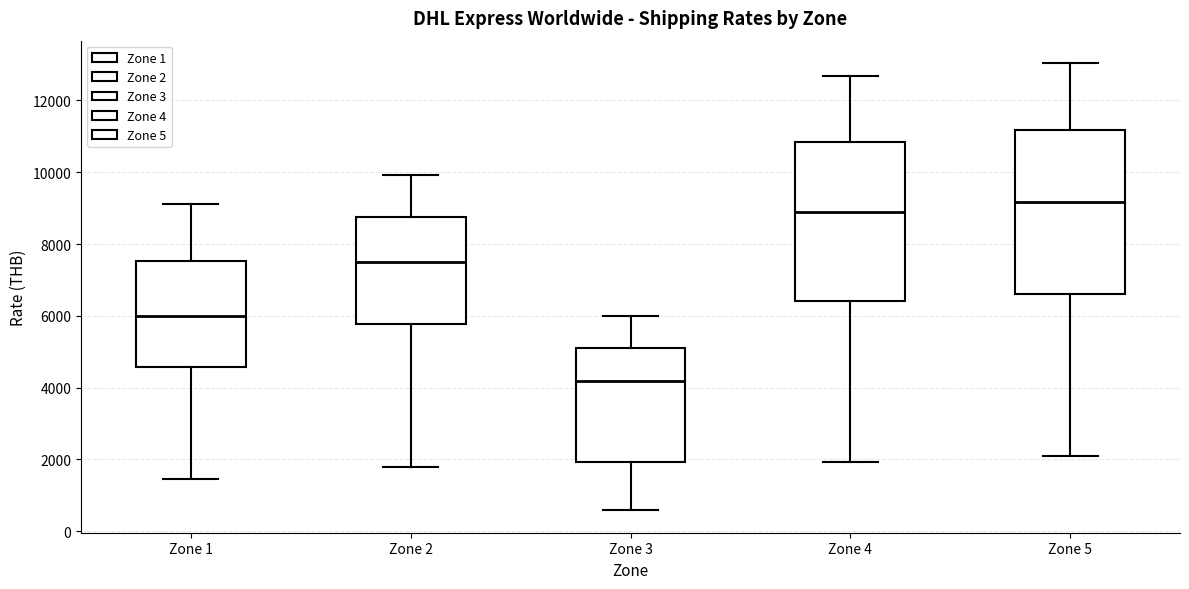

Reading left to right, read every box against the y-axis: the position of its median line, the range the box covers, and the ends of its whiskers. The values are not printed on the chart, so give them approximately, as read against the axis.

Zone 1: median 6000, box 4600 to 7600, whiskers 1400 to 9200
Zone 2: median 7400, box 5800 to 8800, whiskers 1800 to 10000
Zone 3: median 4200, box 2000 to 5200, whiskers 600 to 6000
Zone 4: median 8800, box 6400 to 10800, whiskers 2000 to 12600
Zone 5: median 9200, box 6600 to 11200, whiskers 2000 to 13000